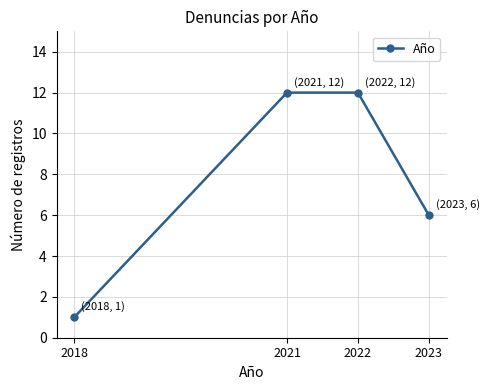

Count the number of categories in the chart.

4